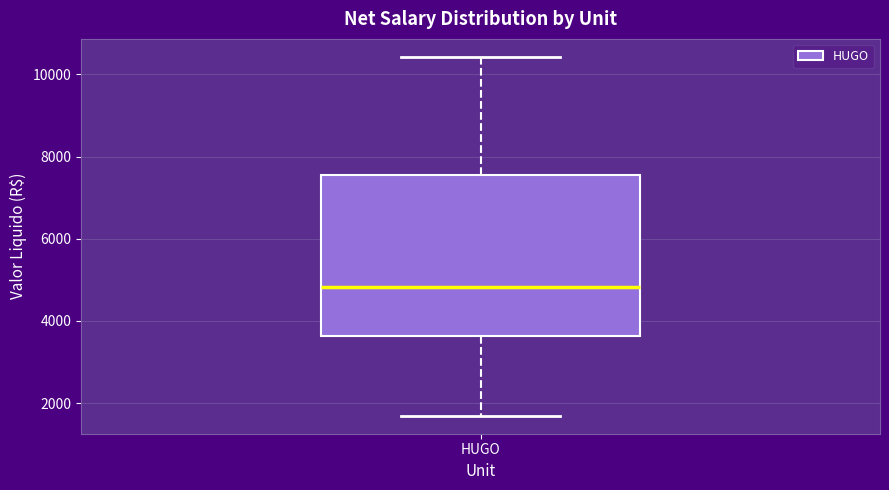

Read this box plot against the y-axis: the position of the median line, the range covered by the box, and the ends of both whiskers. The values are not printed on the chart, so give them approximately, as read against the axis.

median 4800, box 3600 to 7600, whiskers 1600 to 10400